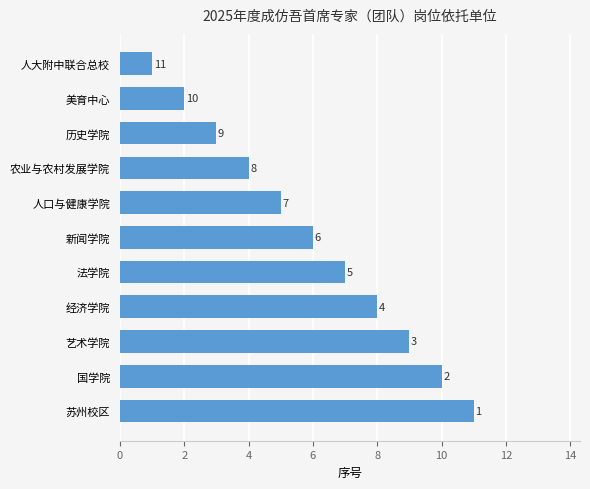

What is the sum of all values?

66